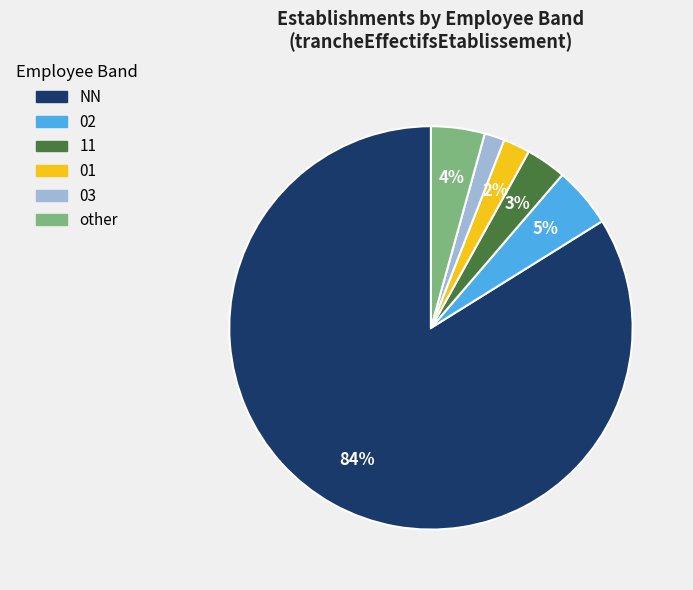

Which has a higher value, NN or 01?

NN